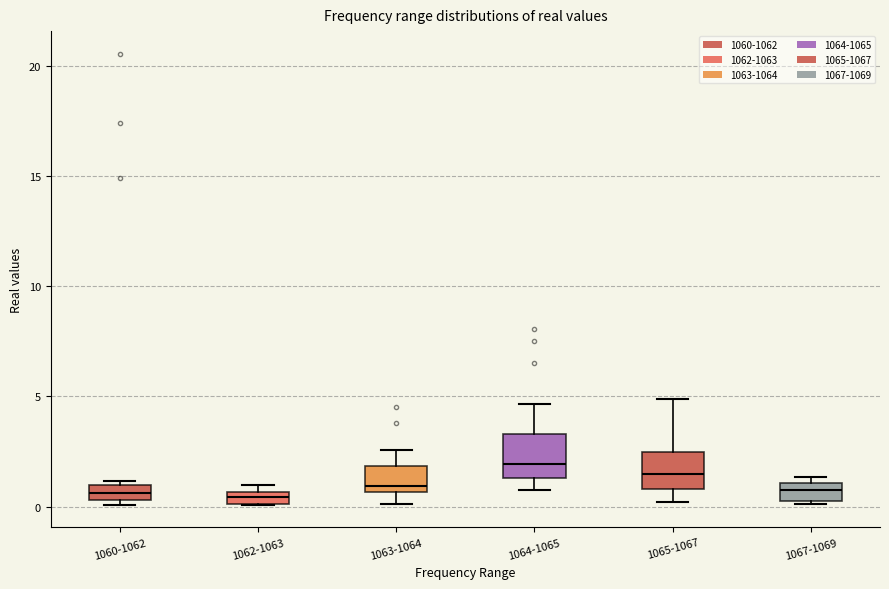

Where is the upper edge of the box for 1064-1065 on the y-axis? The values are not printed on the chart, so give them approximately, as read against the axis.

3.5